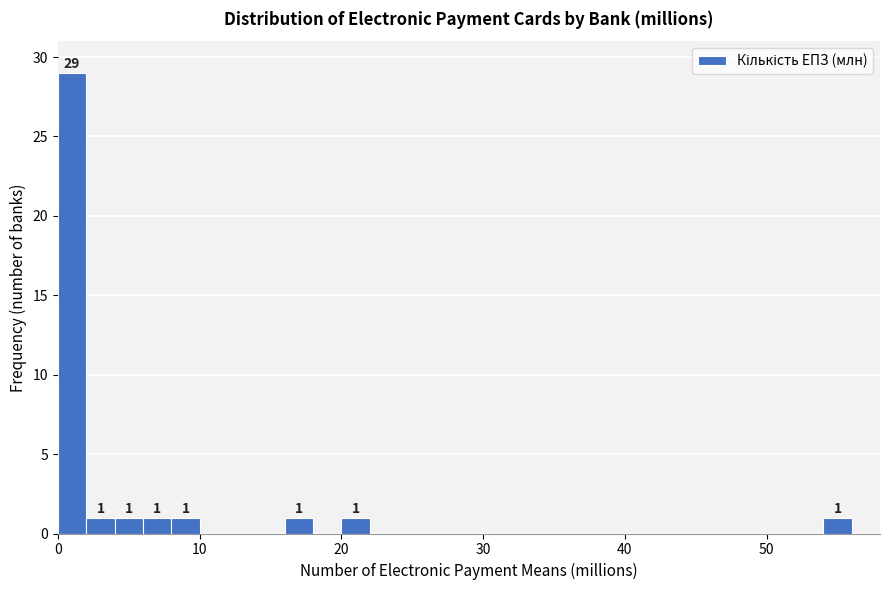

Read against the x-axis, roughly where is the centre of the tallest bar?

1